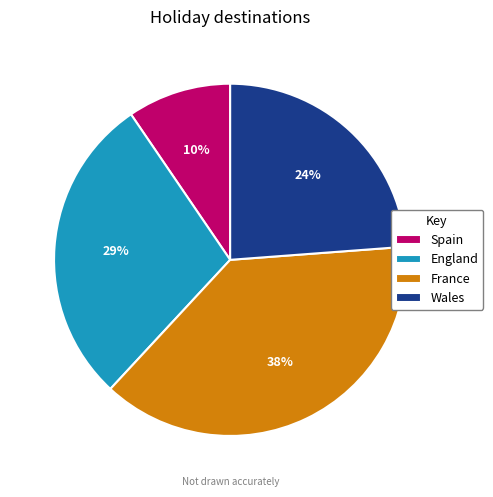

What percentage is the Spain slice, to the nearest percent?

10%